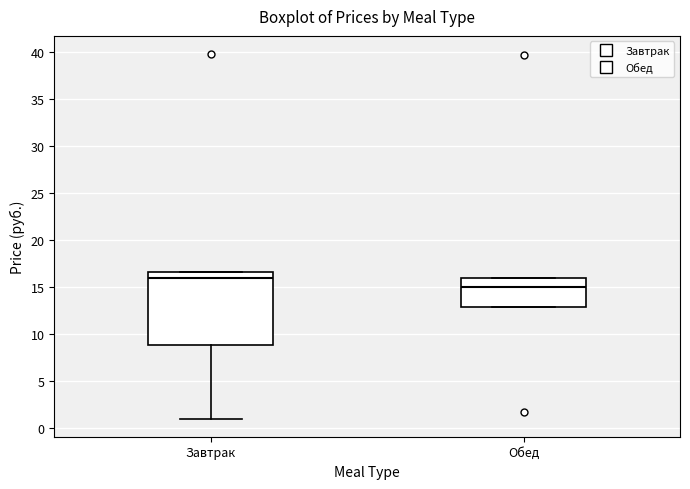

Where is the upper edge of the box for Завтрак on the y-axis? The values are not printed on the chart, so give them approximately, as read against the axis.

16.5